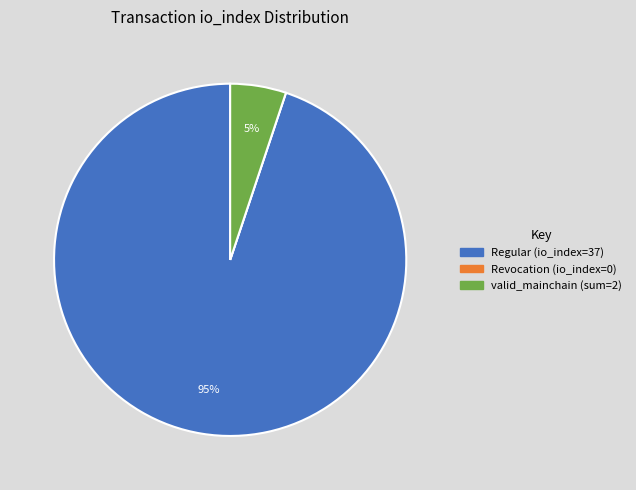

To the nearest percent, what is the difference between the largest and smallest slice percentages?

95%